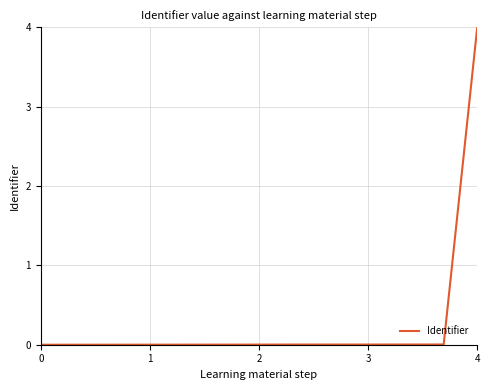

What is the difference between the maximum and minimum values?

4.0